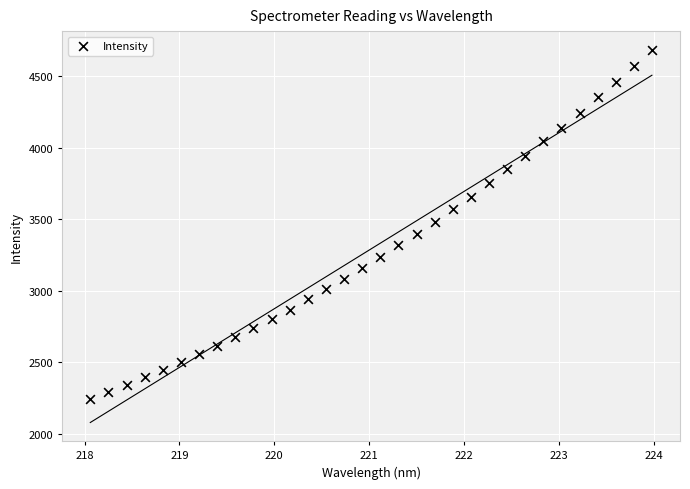

What is the range of X values (max minus min)?

5.9